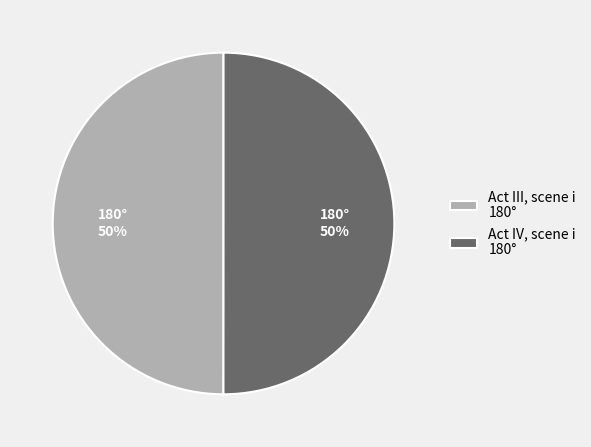

What is the ratio of the value at Act III, scene i to the value at Act IV, scene i?

1.0